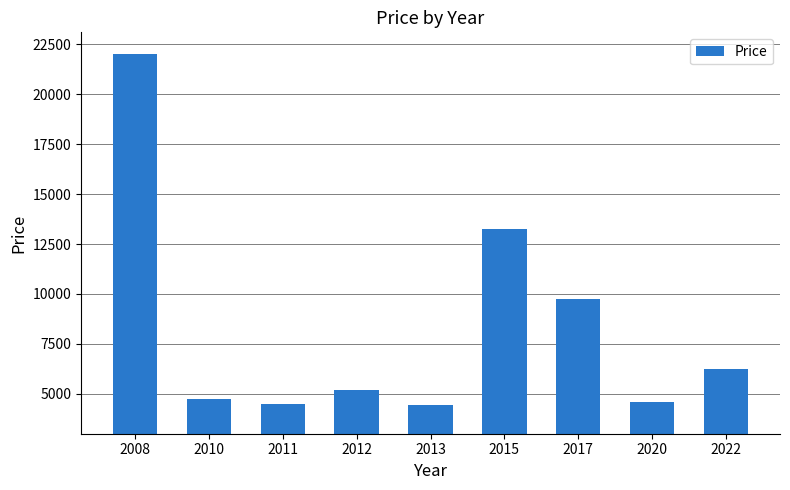

True or false: the data shows 8832 at 2022.

False